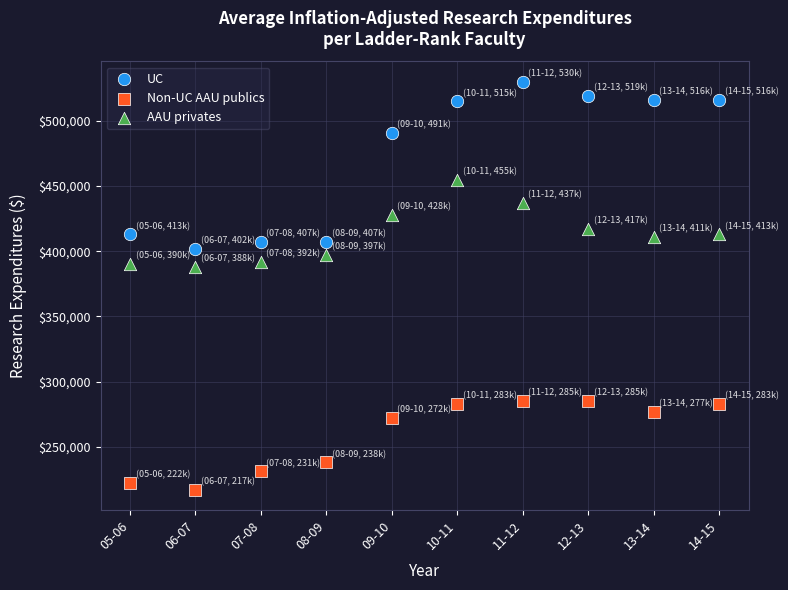

Which series reaches the minimum Y coordinate?

Non-UC AAU publics